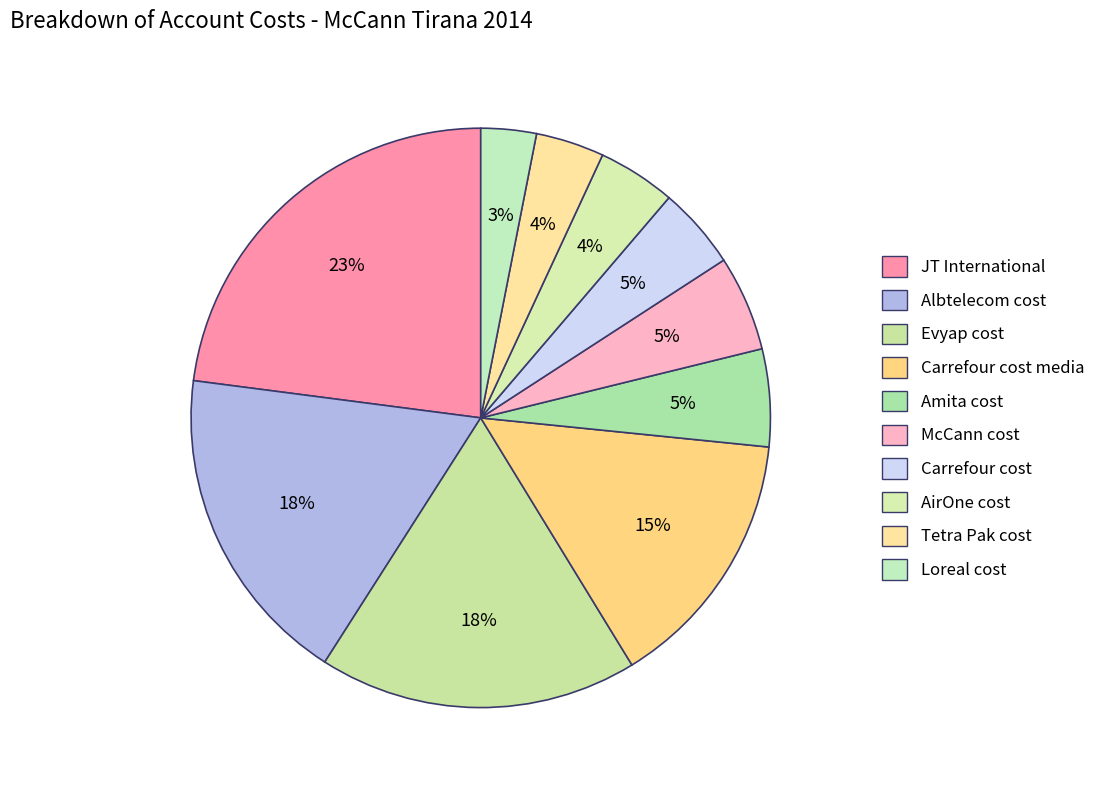

What is the smallest slice in the pie chart?

Loreal cost